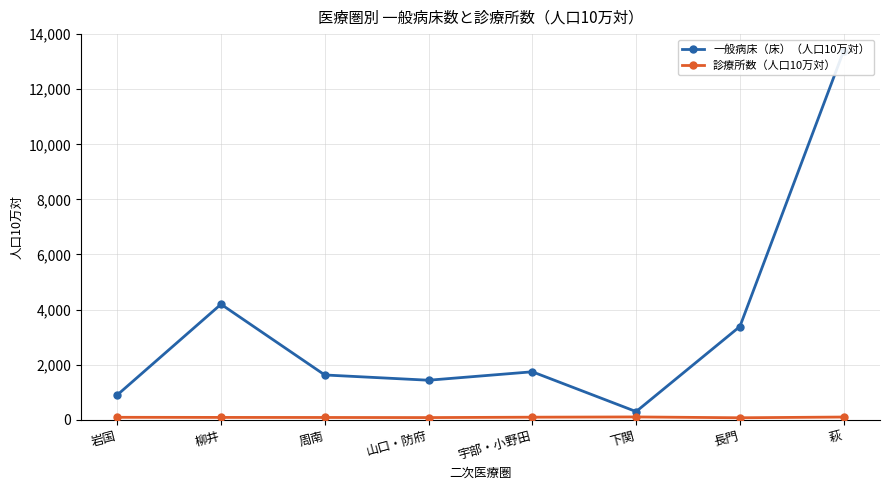

What is the average value of the 一般病床（床）（人口10万対） series?

3371.8